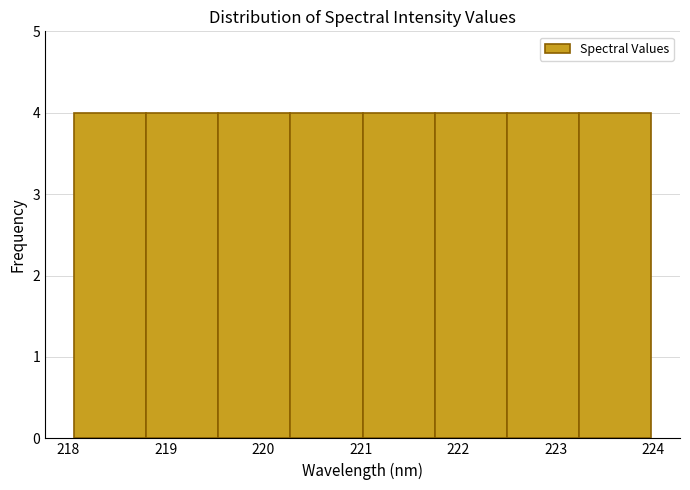

How tall is the bar that spans 223.2 to 224.0 on the x-axis? Neither the bar edges nor the heights are printed on the chart, so give them approximately, as read against the axes.

4